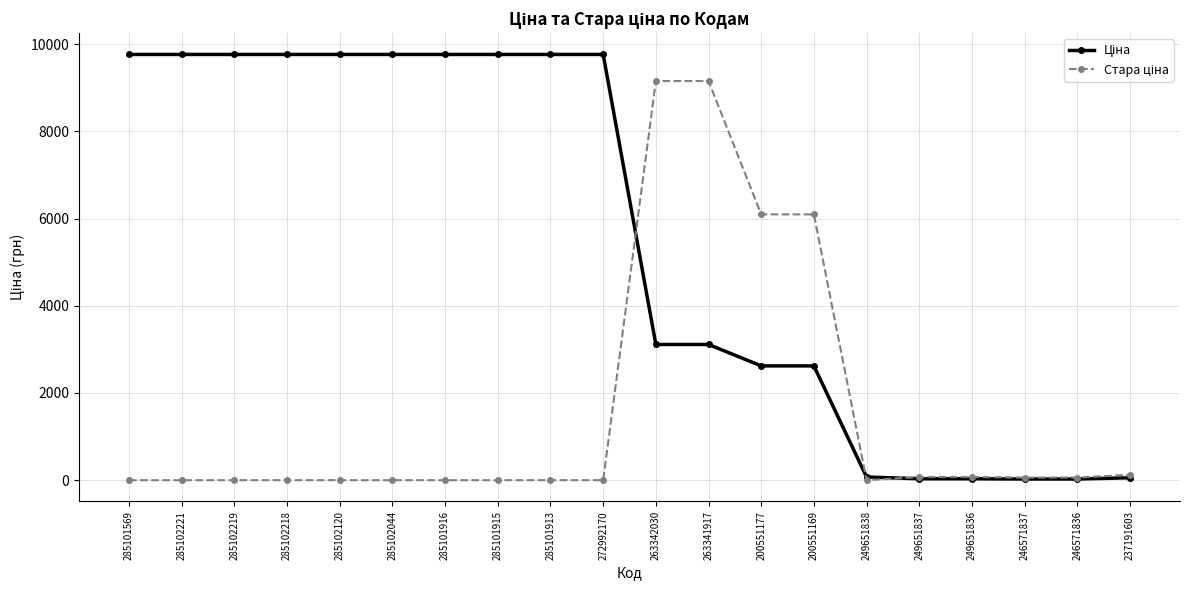

What is the greatest value displayed?

9764.4